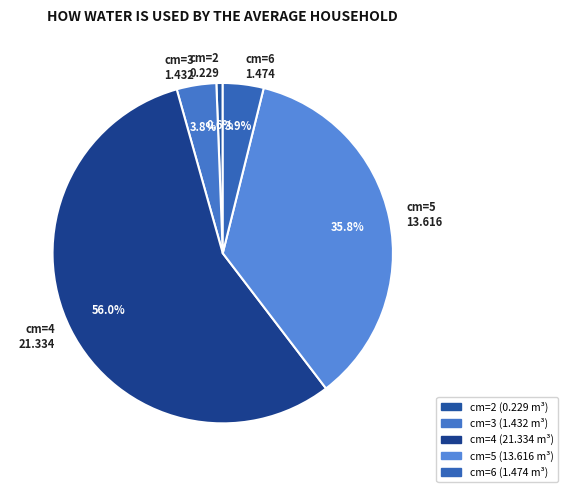

Which slice is the smallest?

cm=2 0.229